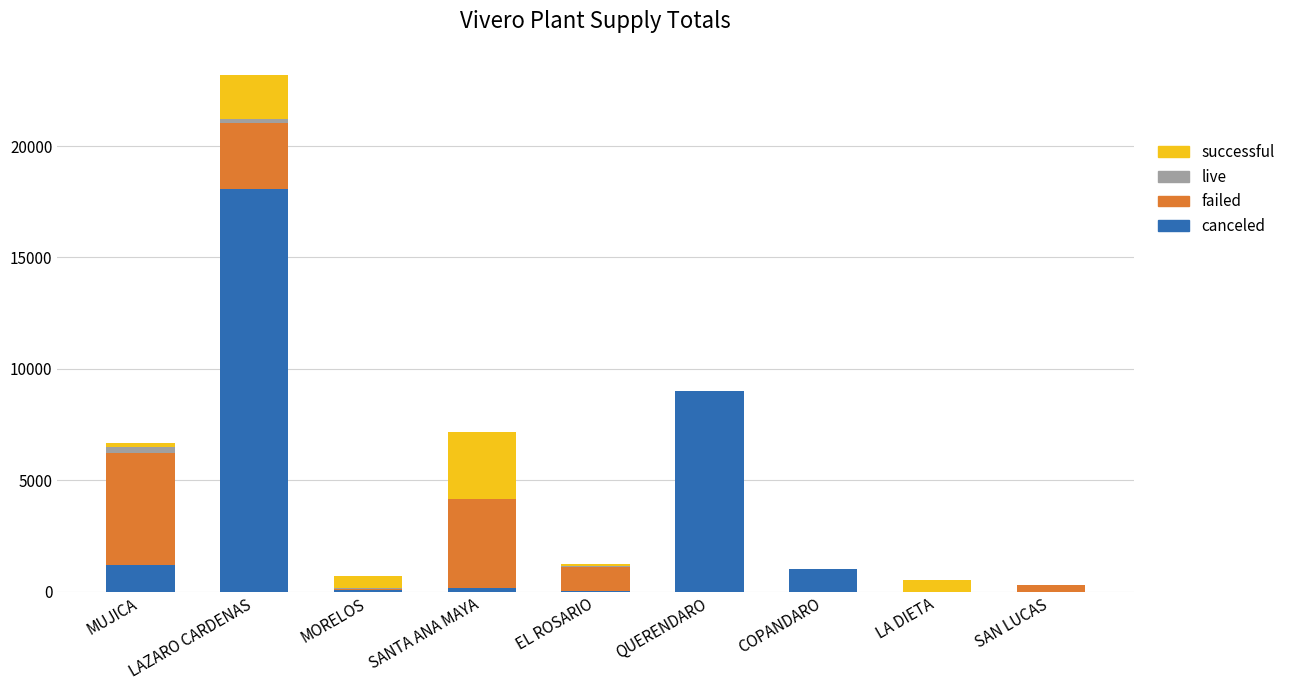

At which category is the sum across all series the highest?

LAZARO CARDENAS